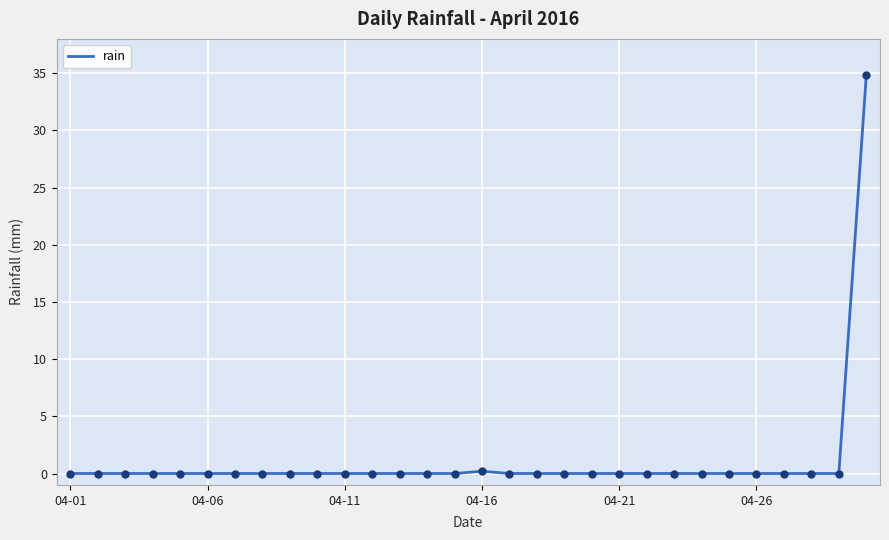

What is the difference between the maximum and minimum values?

34.8